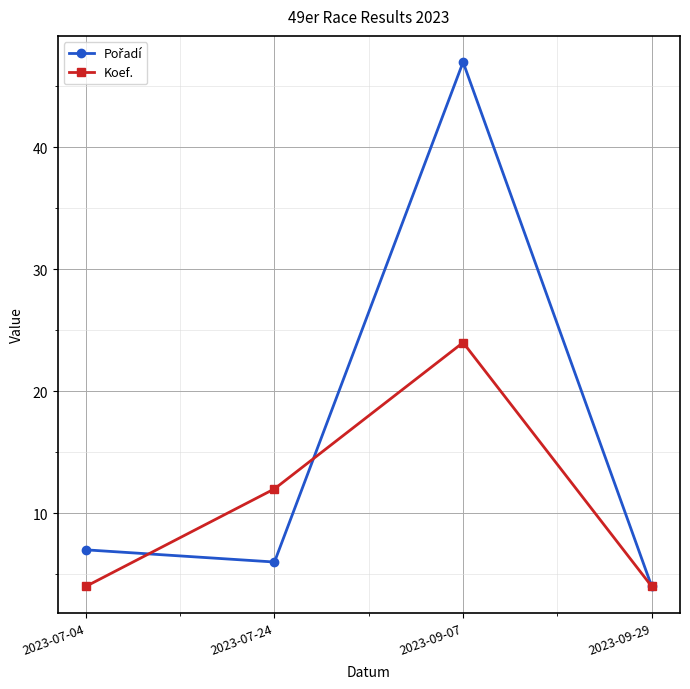

At how many categories does at least one series exceed 34?

1